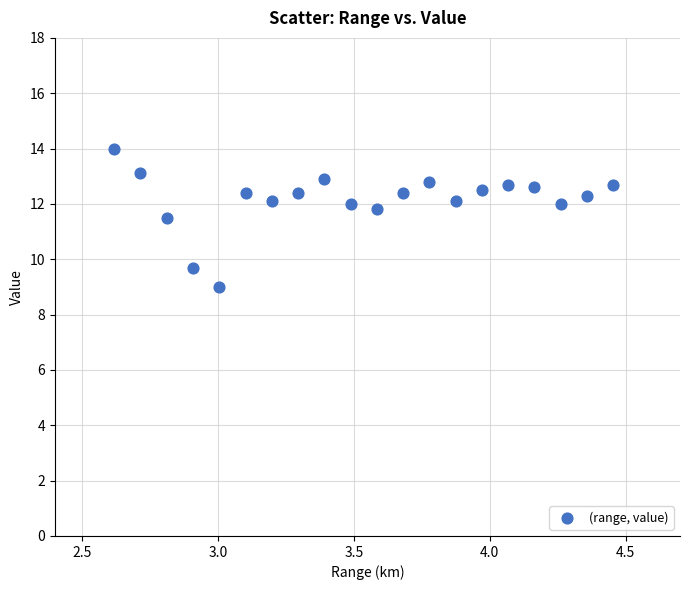

What Y value in the scatter plot is closest to 11?

11.5